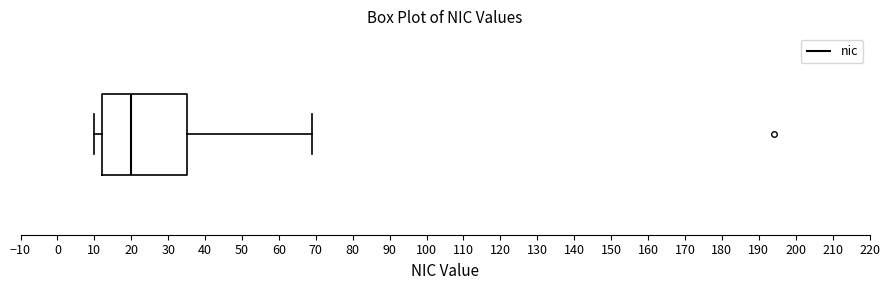

Transcribe this box plot: give where the median line is, the range the box spans, and where the two whiskers end, as read against the x-axis. The values are not printed on the chart, so give them approximately, as read against the axis.

median 20, box 12 to 35, whiskers 10 to 69